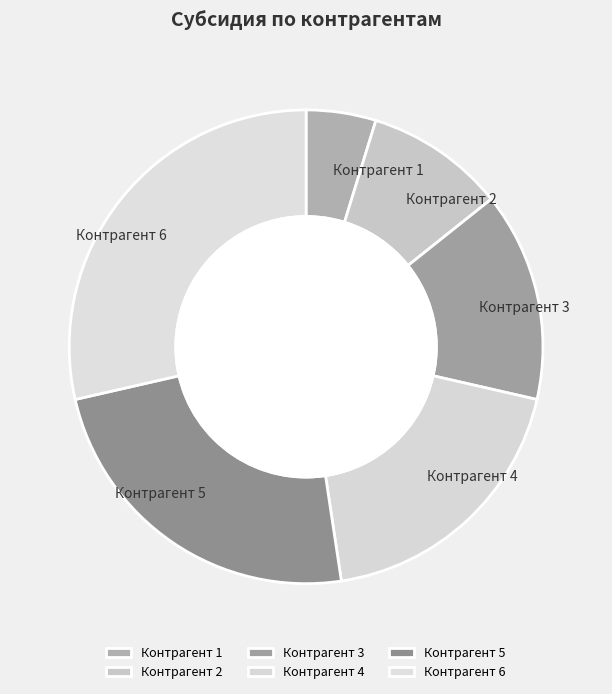

Is it true that Контрагент 3 is 14% of the pie?

True